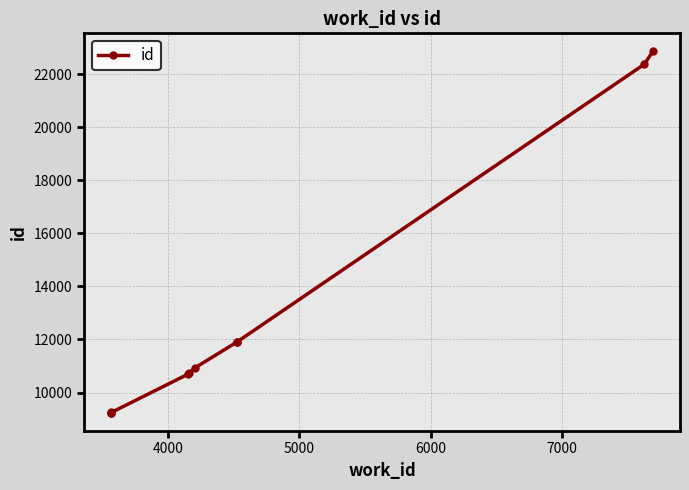

What is the minimum value shown in the chart?

9243